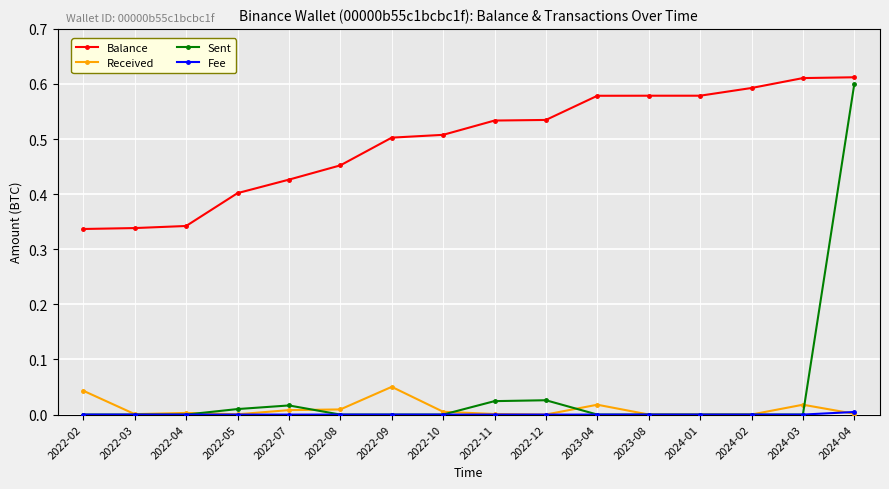

How many lines are shown in the chart?

4